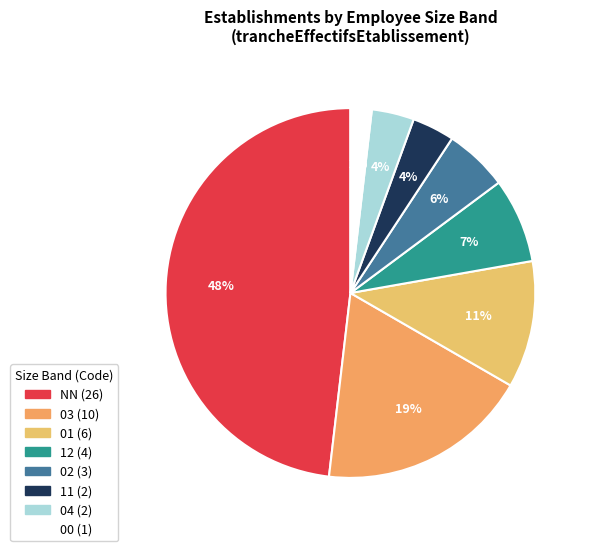

To the nearest percent, what is the difference between the largest and smallest slice percentages?

46%